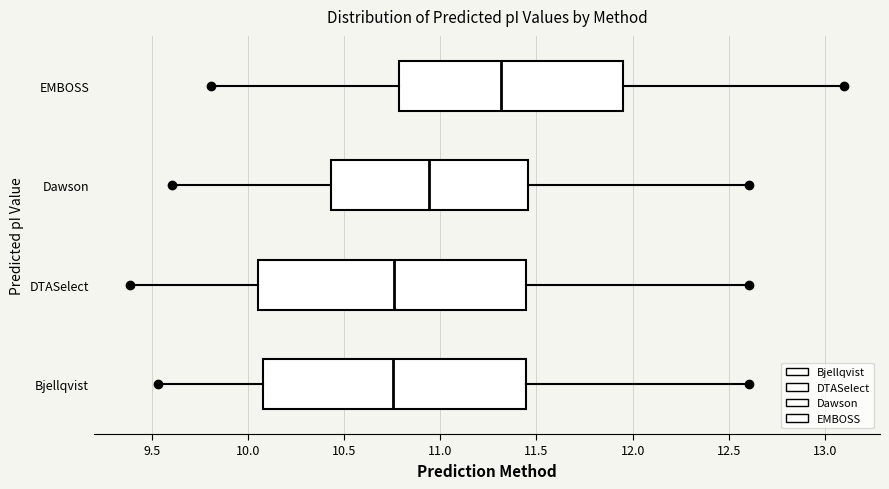

Where is the right edge of the box for DTASelect on the x-axis? The values are not printed on the chart, so give them approximately, as read against the axis.

11.45